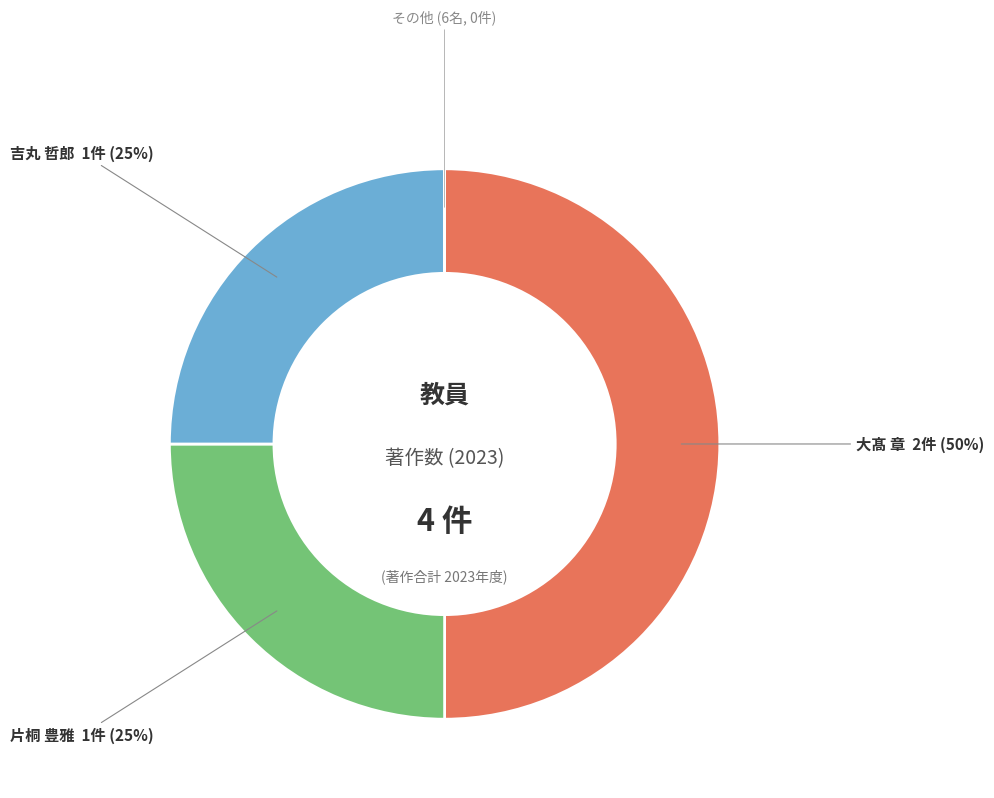

To the nearest percent, what is the average slice percentage?

25%